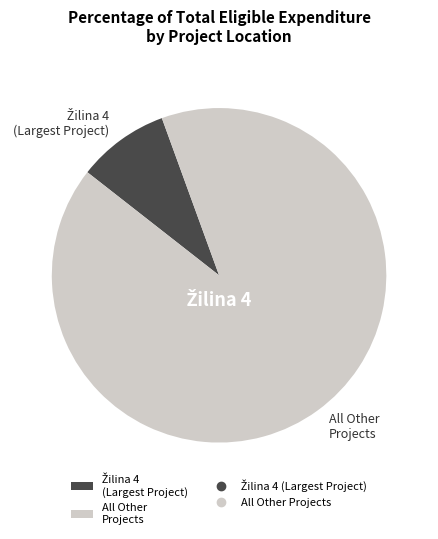

How many segments does this pie chart have?

2